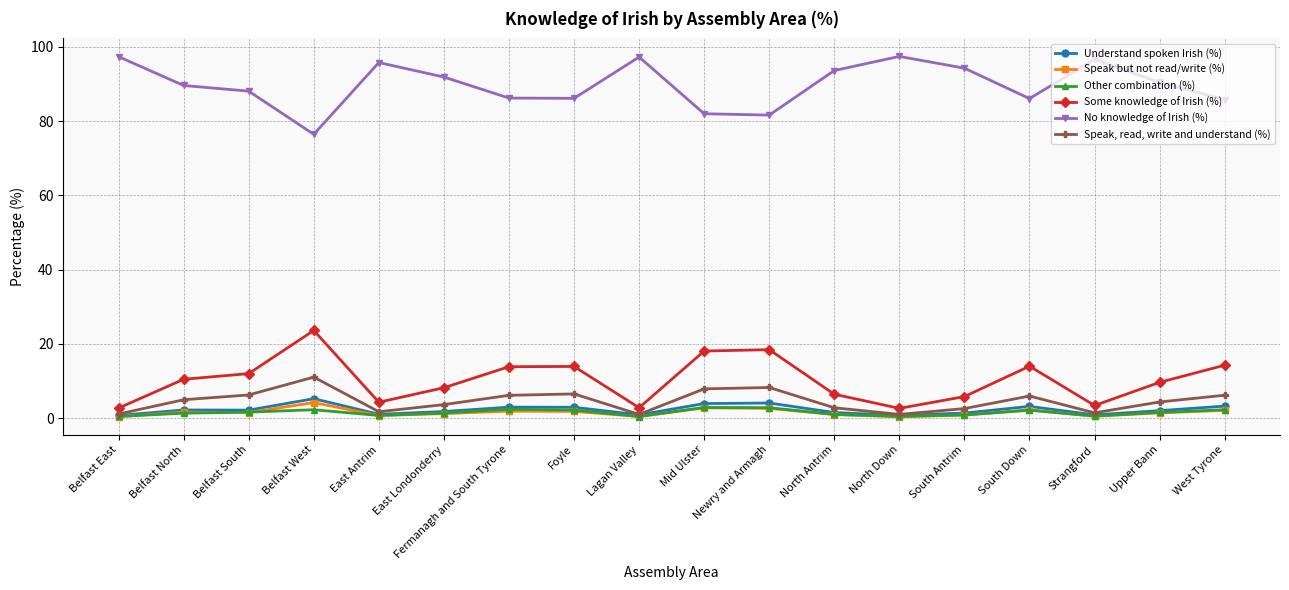

Rank the series by their maximum value, from highest to lowest.

No knowledge of Irish (%), Some knowledge of Irish (%), Speak, read, write and understand (%), Understand spoken Irish (%), Speak but not read/write (%), Other combination (%)